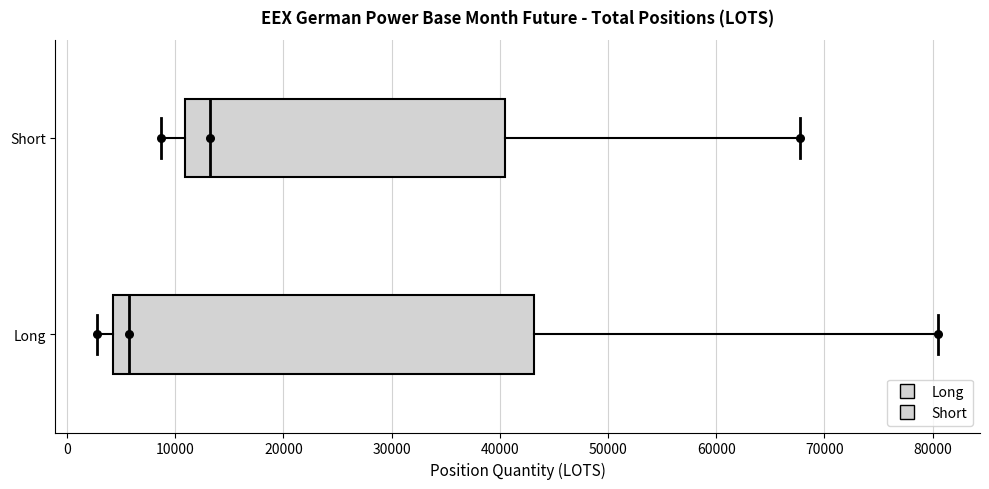

Where is the right edge of the box for Short on the x-axis? The values are not printed on the chart, so give them approximately, as read against the axis.

40000